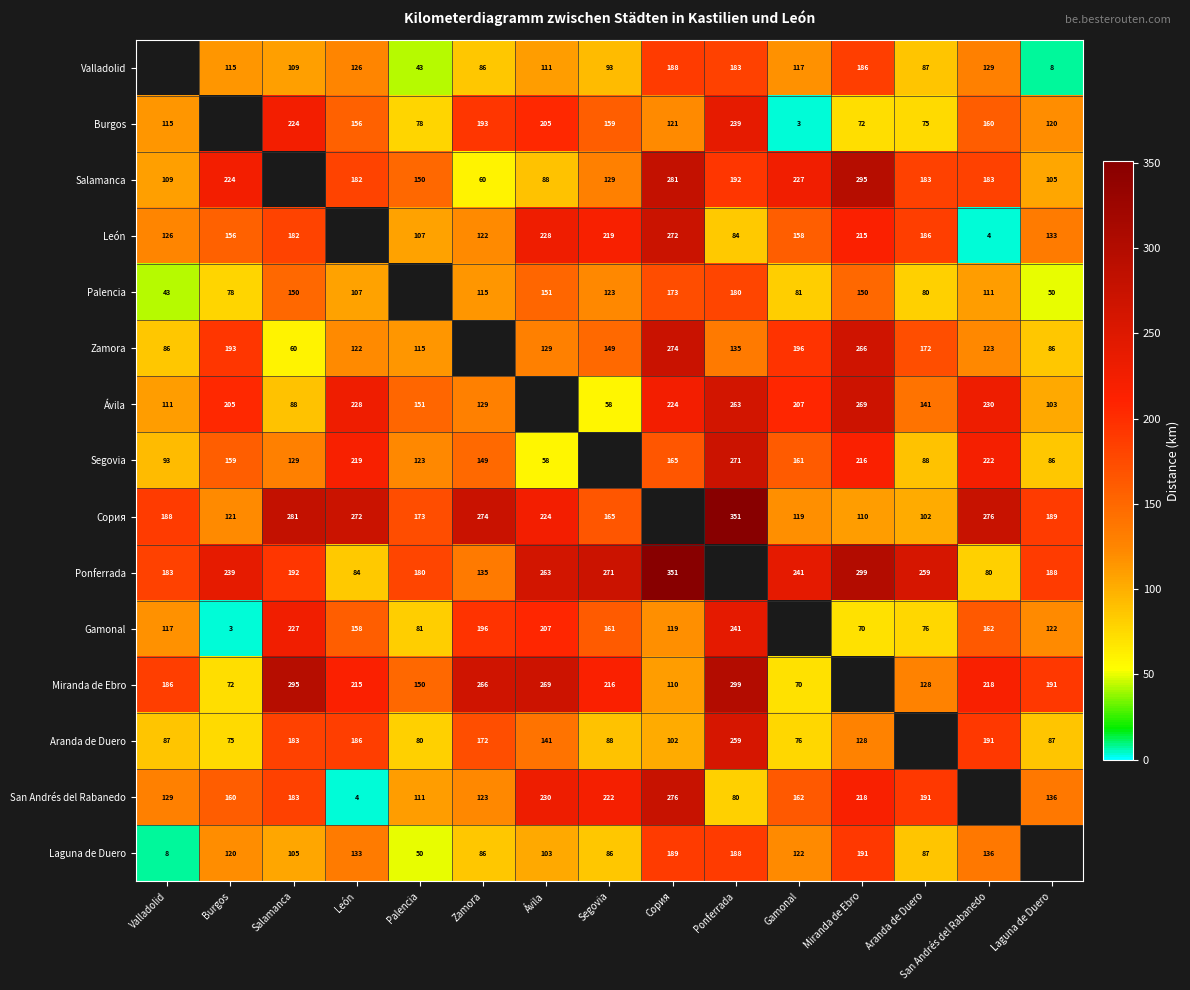

The value of Miranda de Ebro at Ávila is 66. True or false?

False